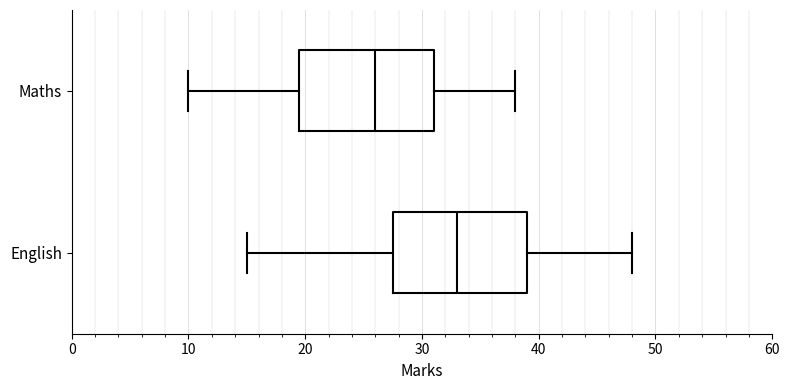

Where does the right whisker of the box for English end on the x-axis? The values are not printed on the chart, so give them approximately, as read against the axis.

48